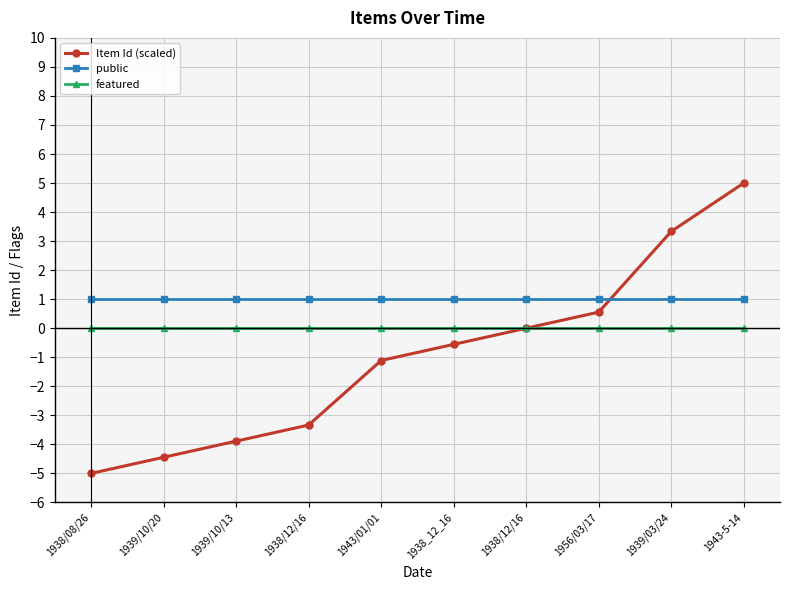

Which category has the lowest value in the Item Id (scaled) series?

1938/08/26